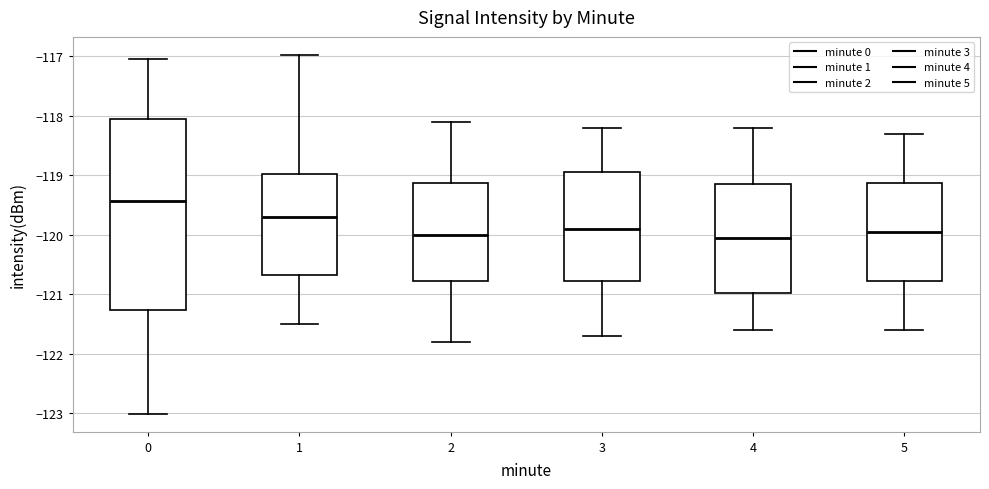

Comparing the boxes themselves (not the whiskers), which one is the tallest?

0